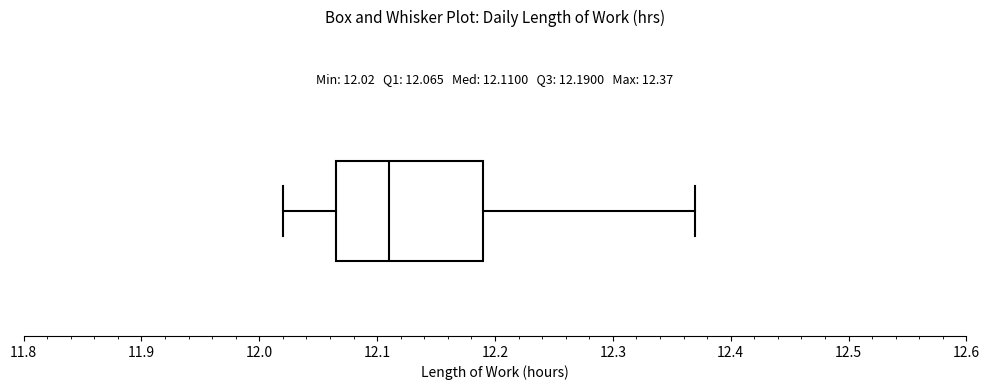

Where is the left edge of the box on the x-axis? The values are not printed on the chart, so give them approximately, as read against the axis.

12.07